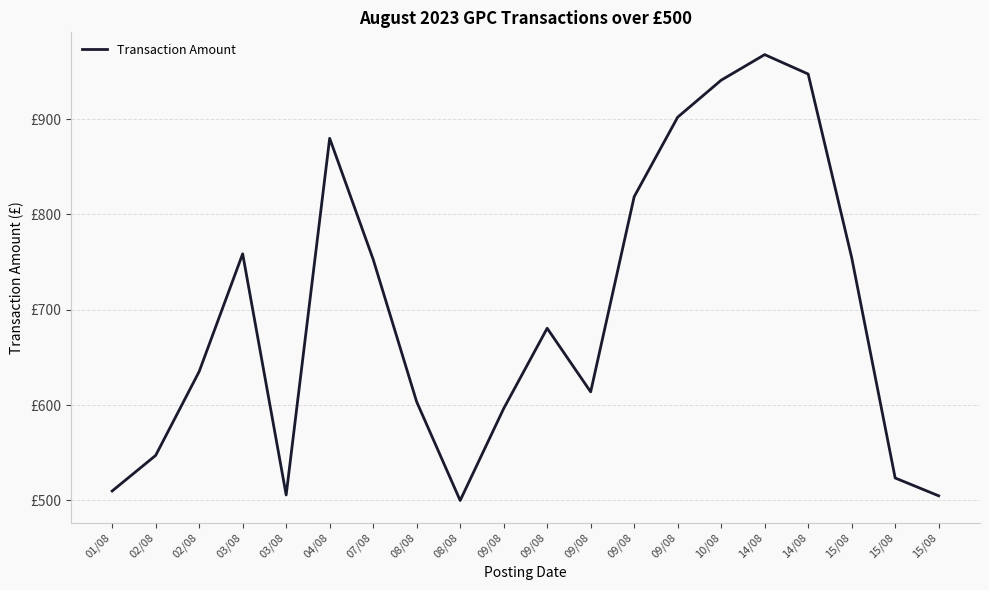

Reading left to right, extract all data points from this chart.

510.0	547.3	635.2	758.7	505.8	879.9	752.9	603.5	500.0	596.4	680.6	613.9	818.6	902.0	940.8	967.6	947.2	754.8	523.6	504.9